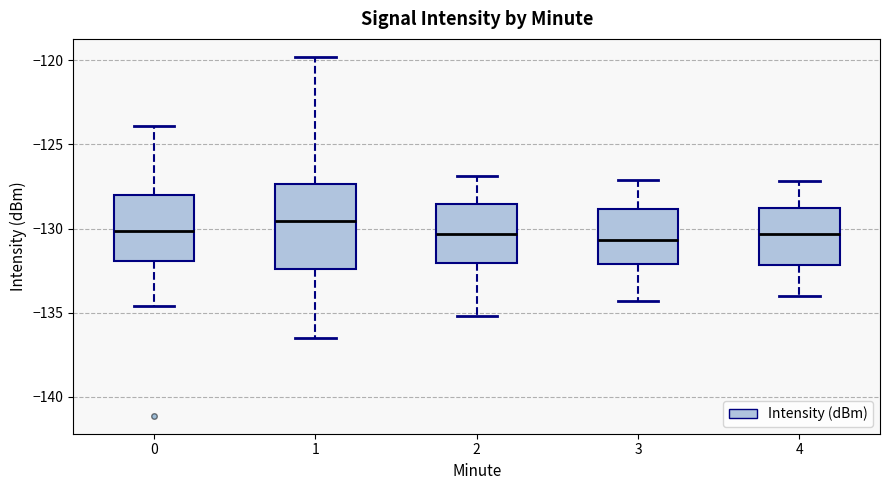

Reading left to right, transcribe this box plot: for each box, give where its median line is, the range the box spans, and where its two whiskers end, as read against the y-axis. The values are not printed on the chart, so give them approximately, as read against the axis.

0: median -130.0, box -132.0 to -128.0, whiskers -134.5 to -124.0
1: median -129.5, box -132.5 to -127.5, whiskers -136.5 to -120.0
2: median -130.5, box -132.0 to -128.5, whiskers -135.0 to -127.0
3: median -130.5, box -132.0 to -129.0, whiskers -134.5 to -127.0
4: median -130.5, box -132.0 to -128.5, whiskers -134.0 to -127.0